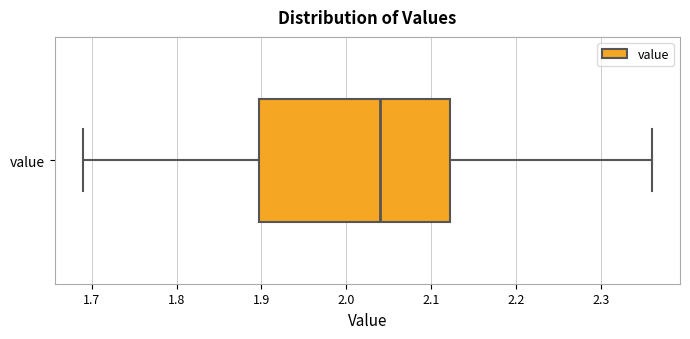

Transcribe this box plot: give where the median line is, the range the box spans, and where the two whiskers end, as read against the x-axis. The values are not printed on the chart, so give them approximately, as read against the axis.

median 2.04, box 1.90 to 2.12, whiskers 1.69 to 2.36